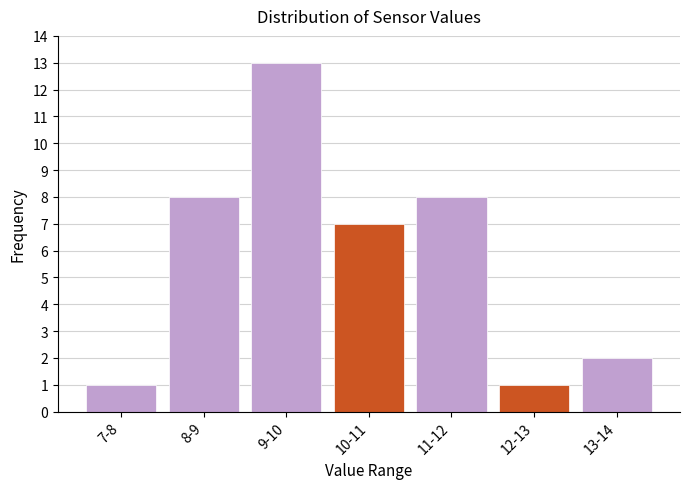

Reading left to right, transcribe all the data shown in this chart.

1	8	13	7	8	1	2